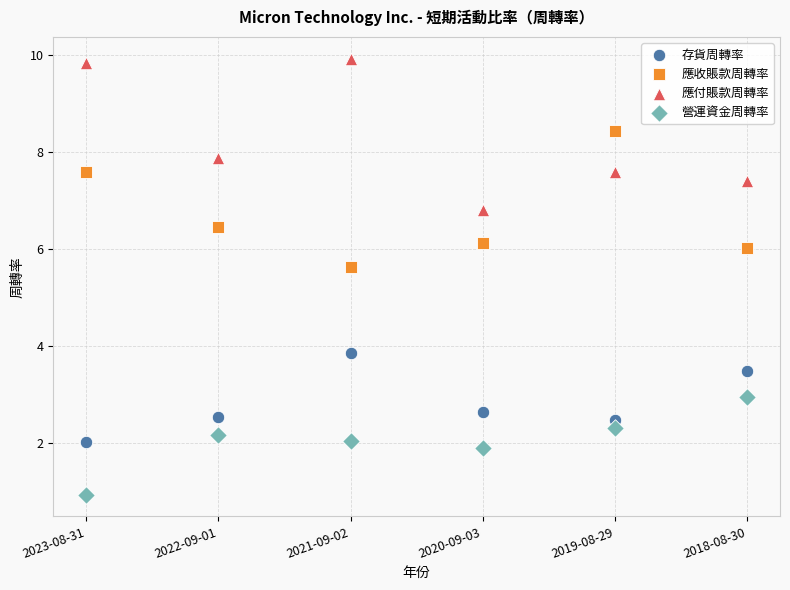

Which series reaches the minimum Y coordinate?

營運資金周轉率